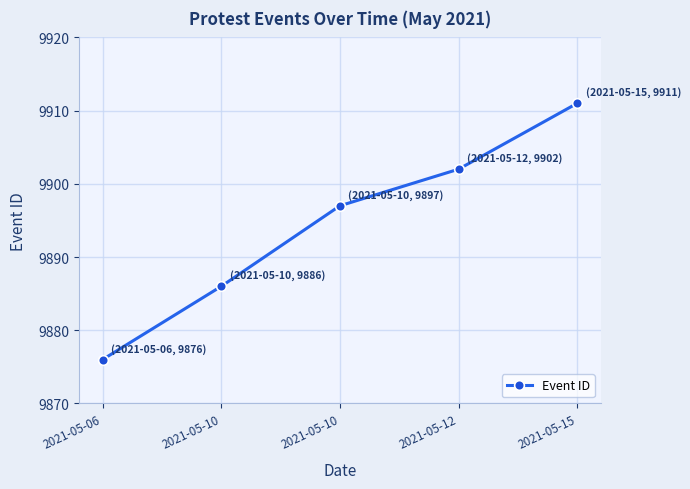

The chart shows a value of 9886 at 2021-05-10. True or false?

True